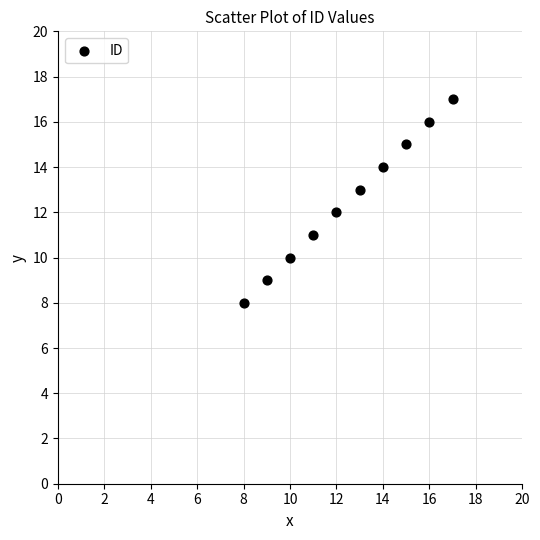

What is the range of Y values (max minus min)?

9